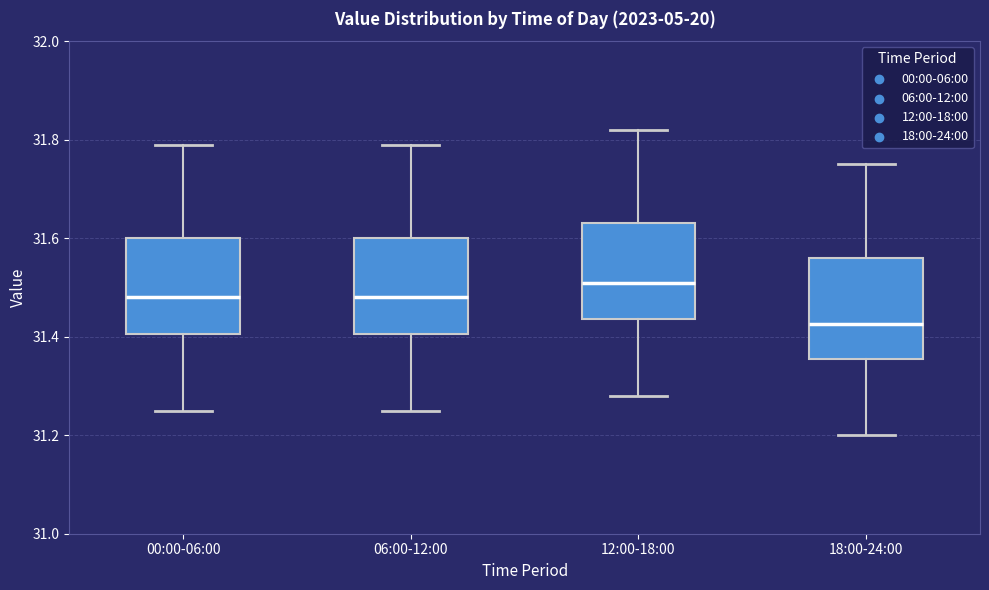

Reading left to right, read every box against the y-axis: the position of its median line, the range the box covers, and the ends of its whiskers. The values are not printed on the chart, so give them approximately, as read against the axis.

00:00-06:00: median 31.48, box 31.40 to 31.60, whiskers 31.26 to 31.80
06:00-12:00: median 31.48, box 31.40 to 31.60, whiskers 31.26 to 31.80
12:00-18:00: median 31.52, box 31.44 to 31.64, whiskers 31.28 to 31.82
18:00-24:00: median 31.42, box 31.36 to 31.56, whiskers 31.20 to 31.76